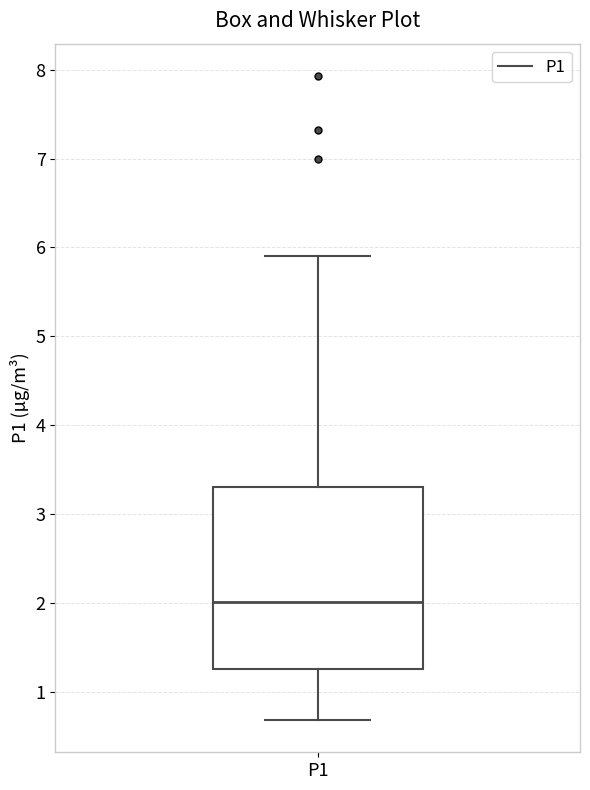

Read this box plot against the y-axis: the position of the median line, the range covered by the box, and the ends of both whiskers. The values are not printed on the chart, so give them approximately, as read against the axis.

median 2.0, box 1.3 to 3.3, whiskers 0.7 to 5.9